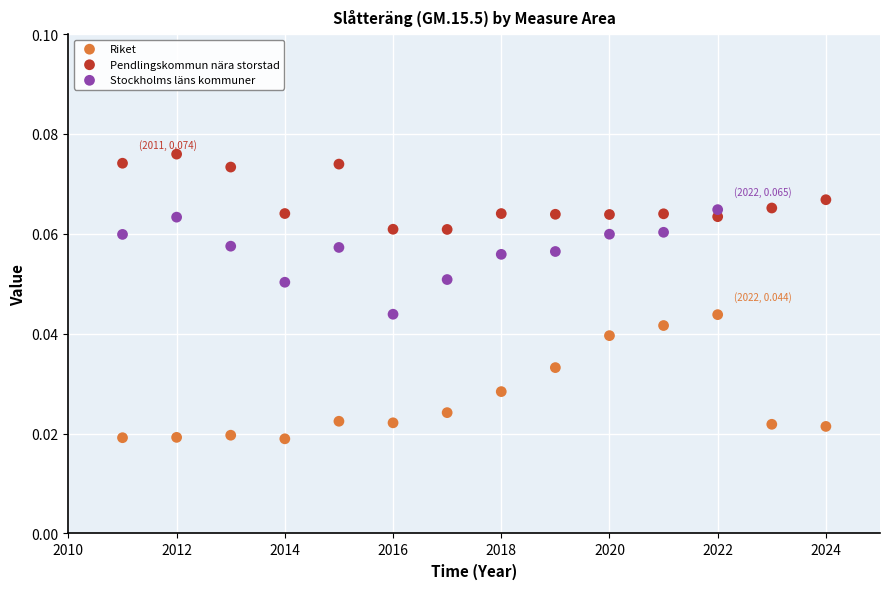

Which series has the largest Y range (max minus min)?

Riket